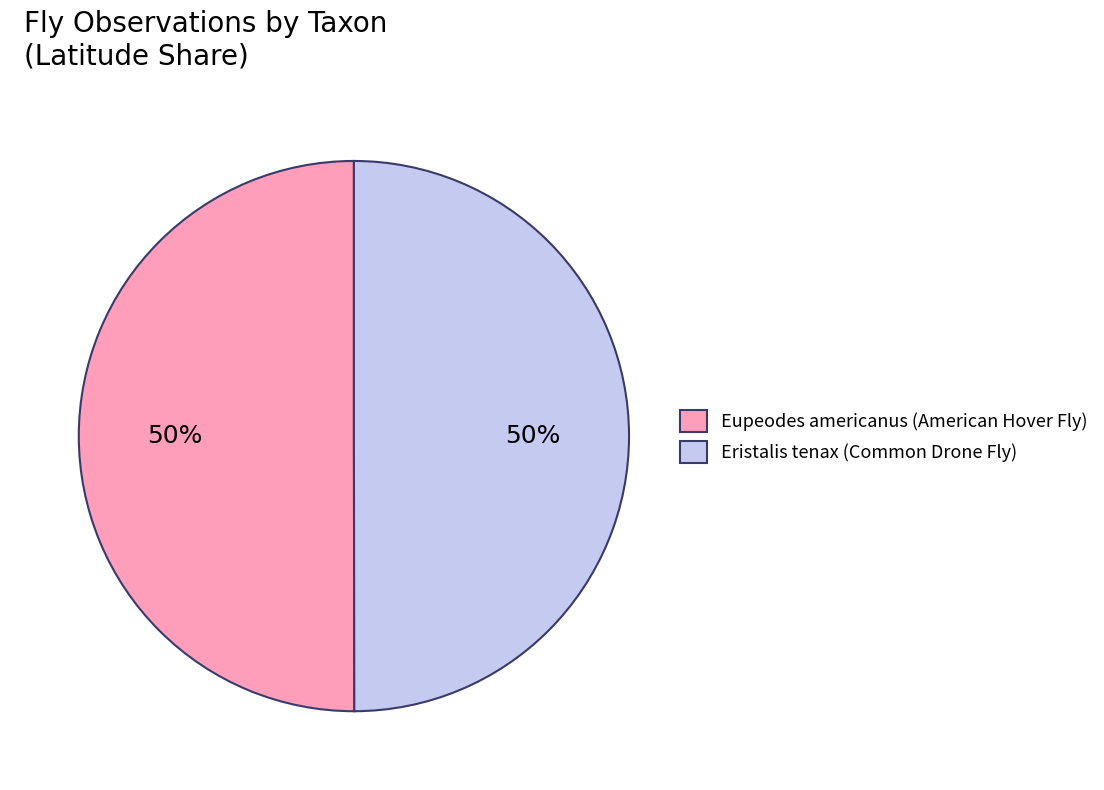

To the nearest percent, what percentage of the pie is Eristalis tenax (Common Drone Fly)?

50%